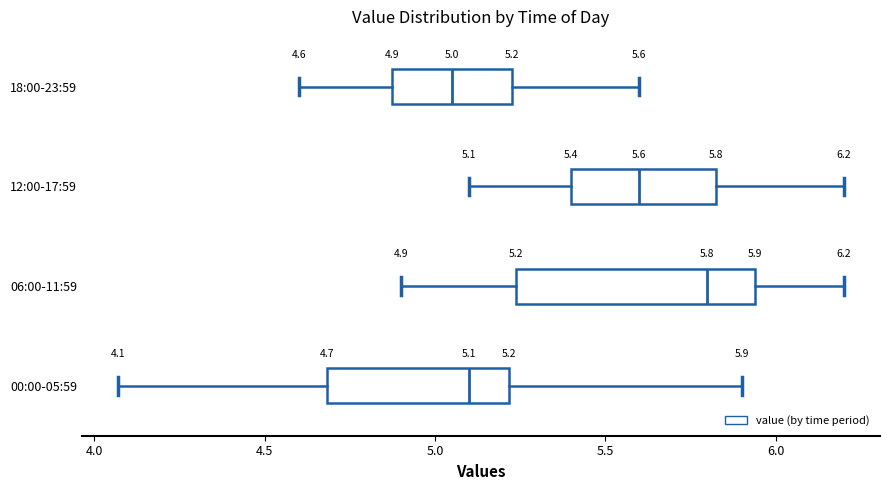

Which box is the widest, from its left edge to its right edge?

06:00-11:59